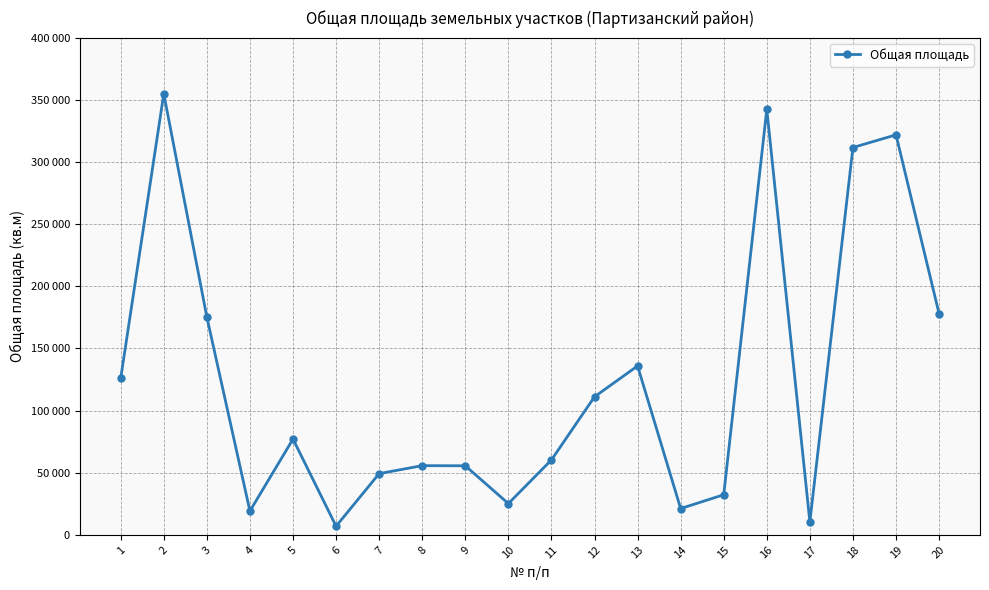

Does the chart have visible grid lines?

Yes